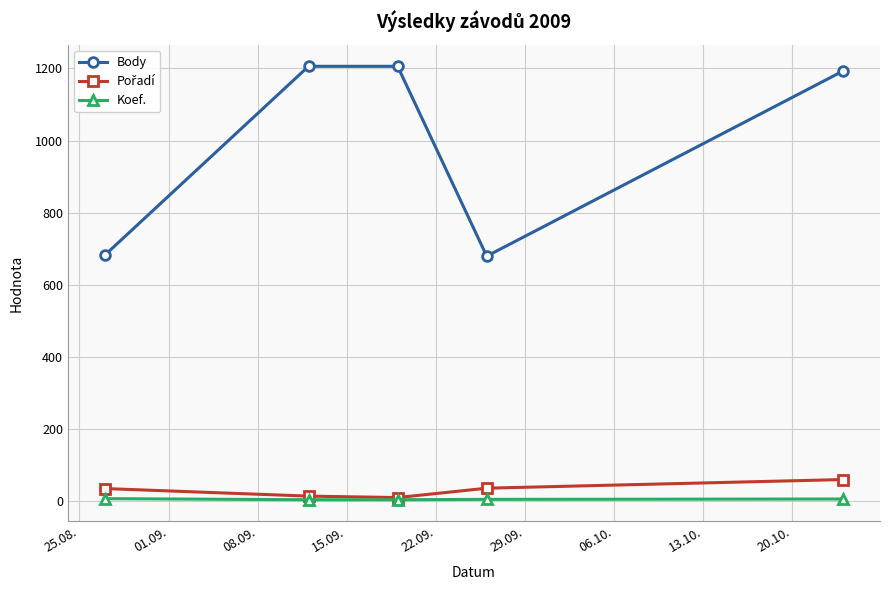

What is the maximum value for Body?

1206